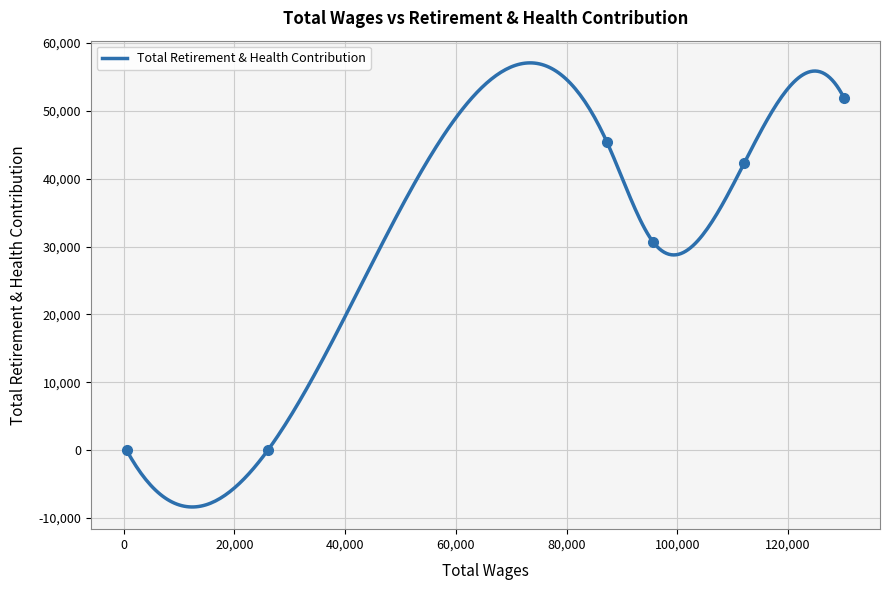

At which label is the value closest to 25927?

95589.0